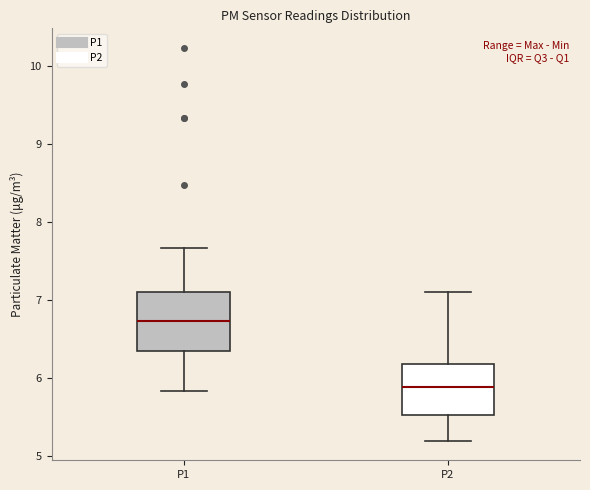

Reading left to right, read every box against the y-axis: the position of its median line, the range the box covers, and the ends of its whiskers. The values are not printed on the chart, so give them approximately, as read against the axis.

P1: median 6.7, box 6.4 to 7.1, whiskers 5.8 to 7.7
P2: median 5.9, box 5.5 to 6.2, whiskers 5.2 to 7.1